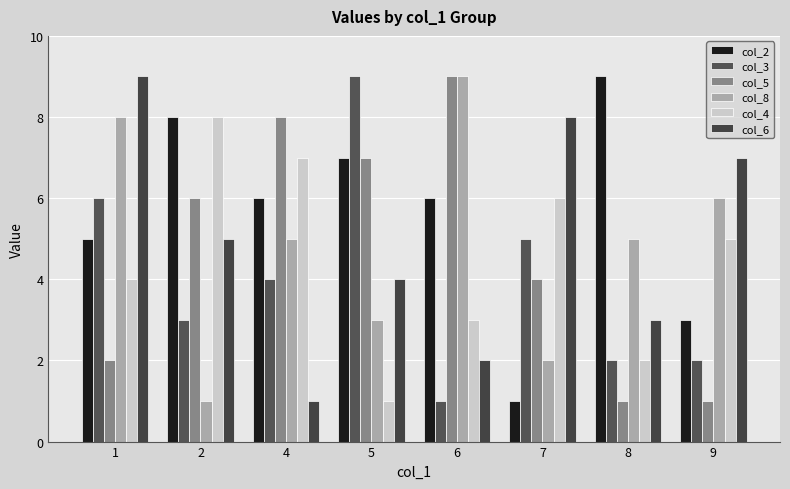

Is it true that col_5 equals 7 at 5?

True